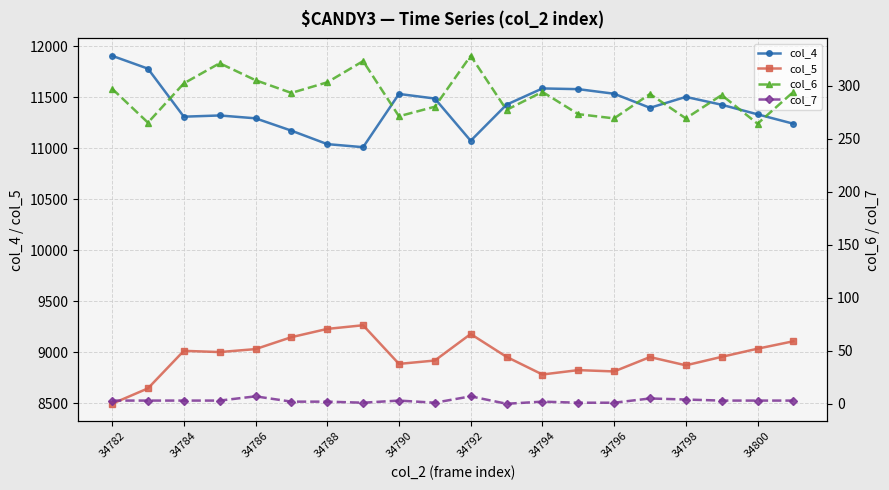

True or false: col_4 has more than 2 points higher than both neighbors.

True